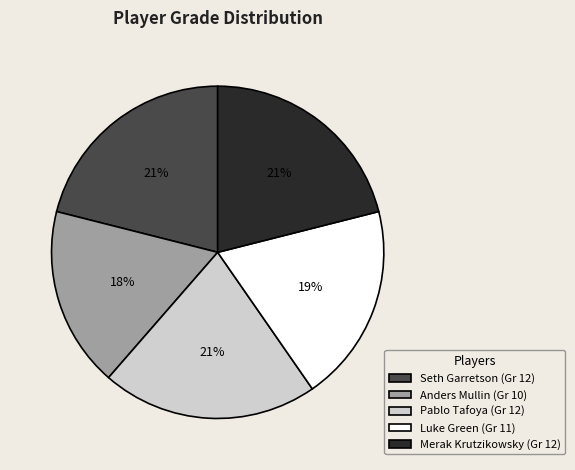

To the nearest percent, what is the combined percentage of Luke Green and Seth Garretson?

40%